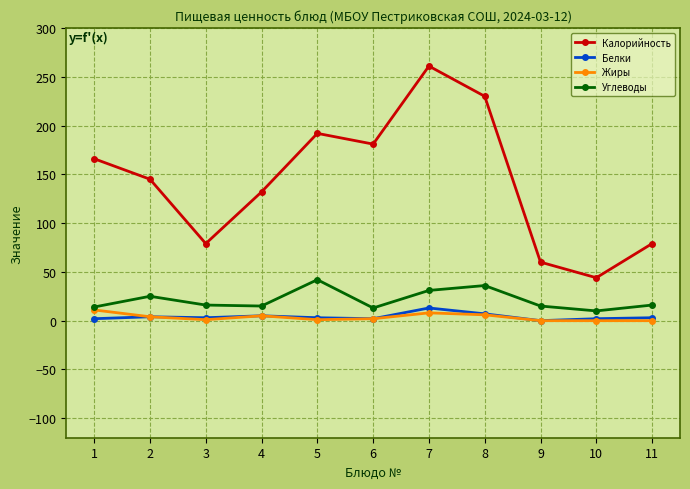

True or false: Углеводы has a value of 10 at 10.

True